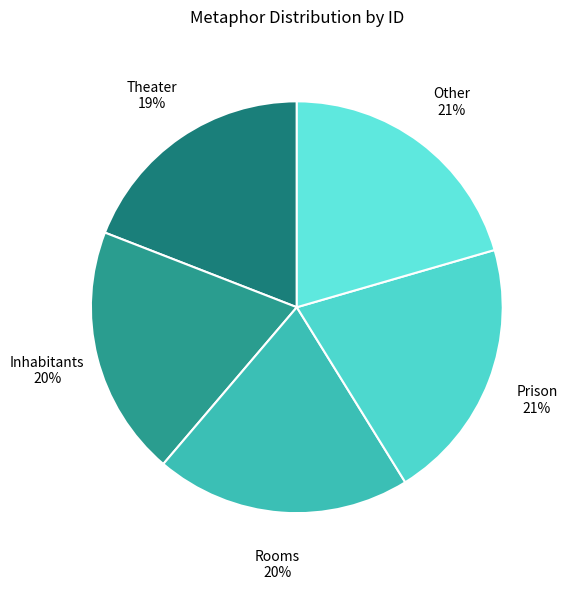

Combined, do Inhabitants and Prison account for over 50%?

No